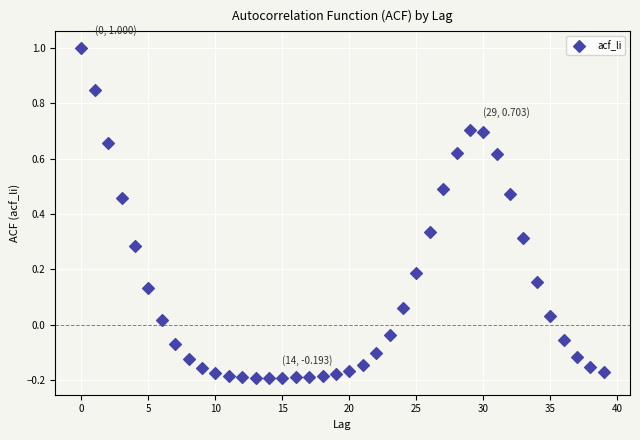

What is the range of Y values (max minus min)?

1.2